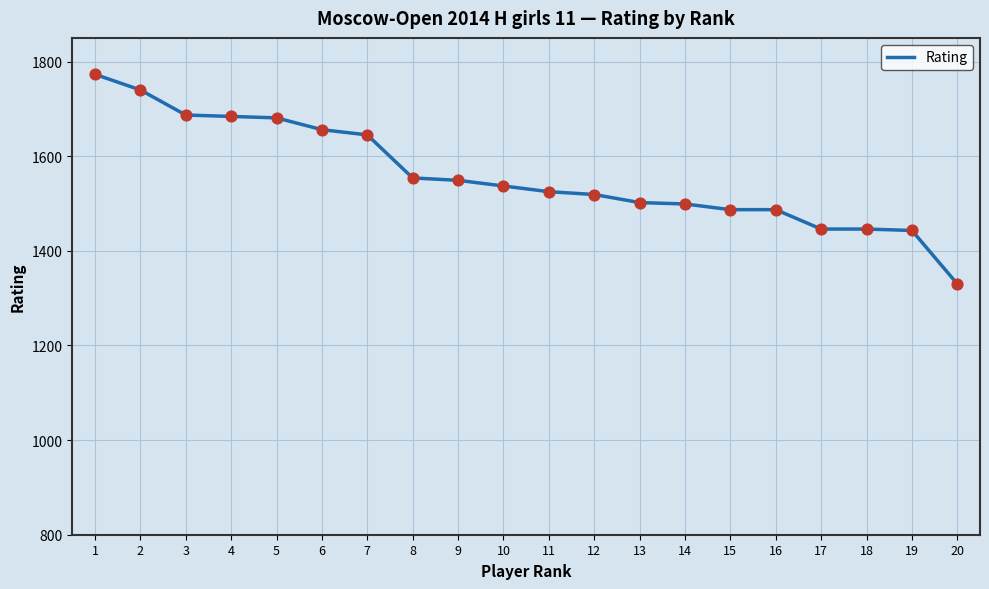

What is the change in value from 5 to 9?

-132